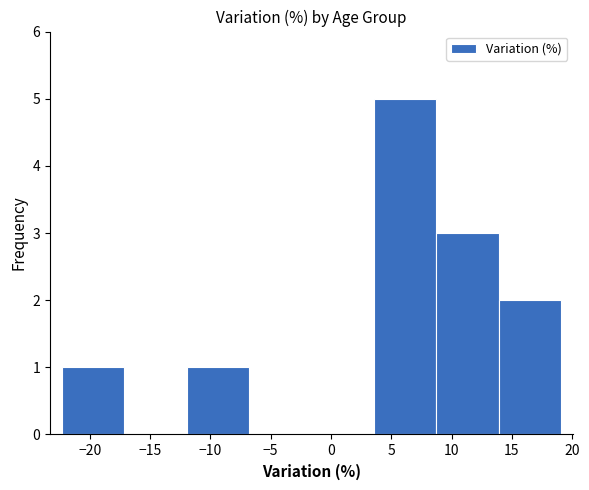

Reading left to right, list every bar in this chart as the range it spans on the x-axis followed by its height. Neither the bar edges nor the heights are printed on the chart, so give them approximately, as read against the axes.

-22.5 to -17.0: 1
-17.0 to -12.0: 0
-12.0 to -7.0: 1
-7.0 to -1.5: 0
-1.5 to 3.5: 0
3.5 to 9.0: 5
9.0 to 14.0: 3
14.0 to 19.0: 2